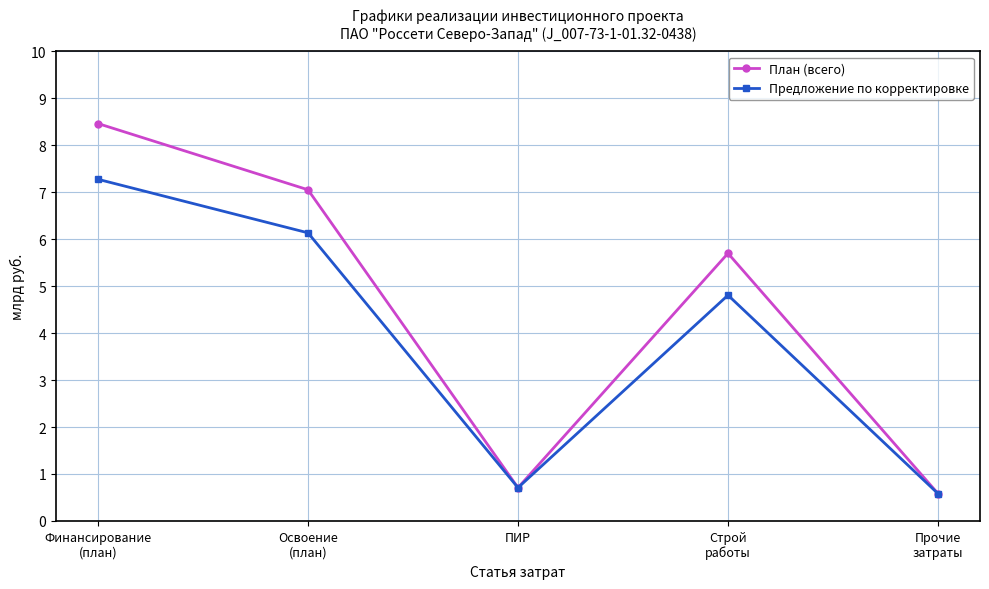

True or false: Предложение по корректировке has a value of 1.2 at ПИР.

False